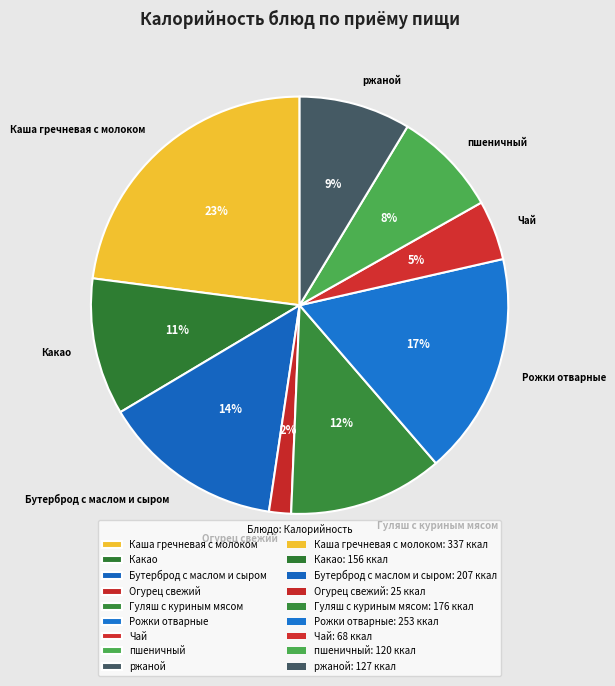

Combined, do Какао and Бутерброд с маслом и сыром account for over 50%?

No